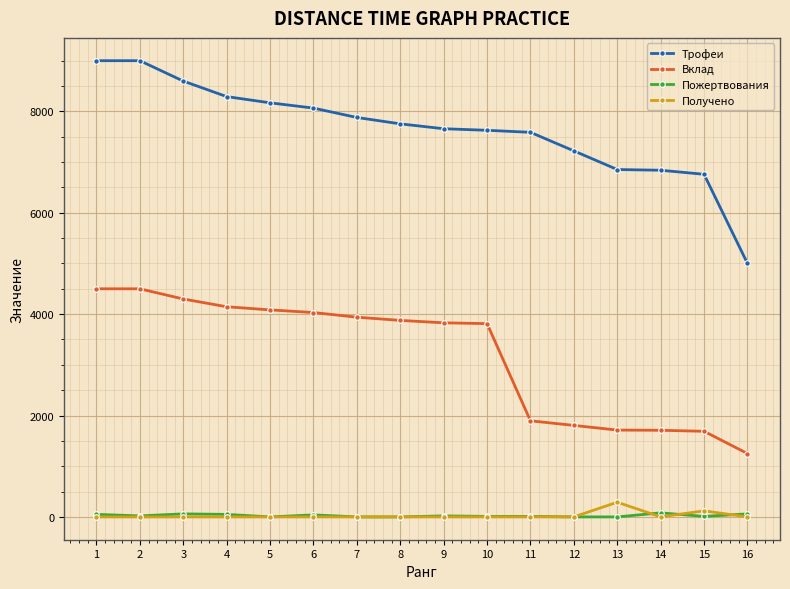

The value of Вклад at 15 is 1689. True or false?

True